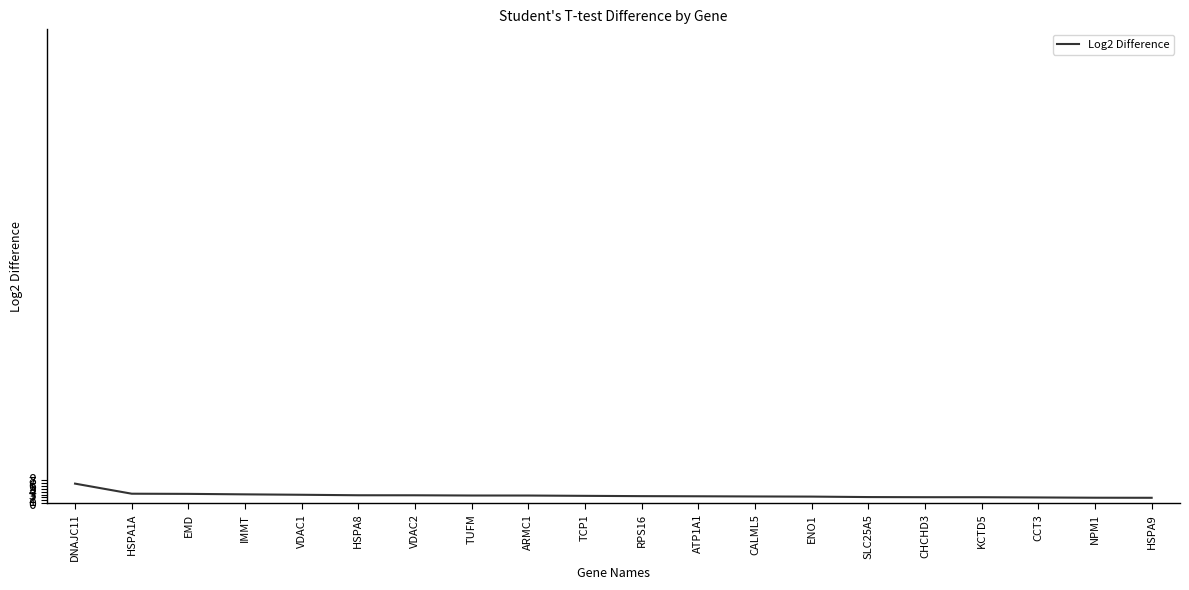

What is the smallest value displayed?

1.9